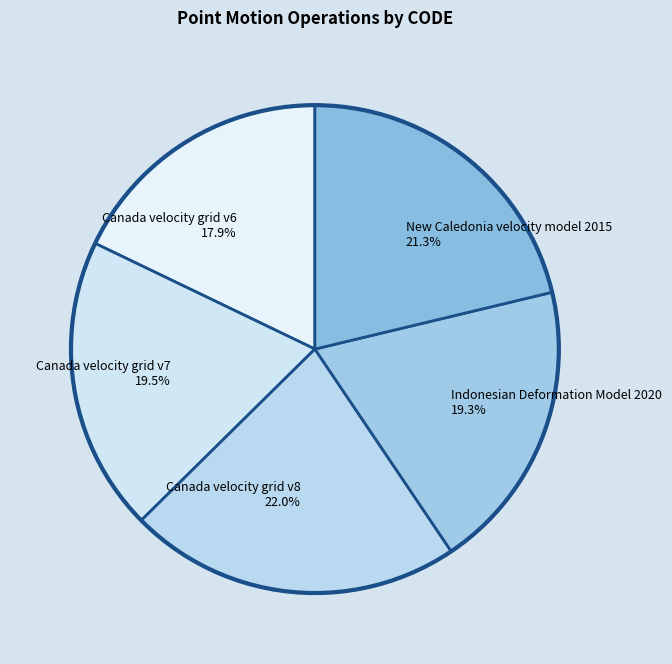

To the nearest percent, what is the difference between the Indonesian Deformation Model 2020 and Canada velocity grid v6 slice percentages?

1%